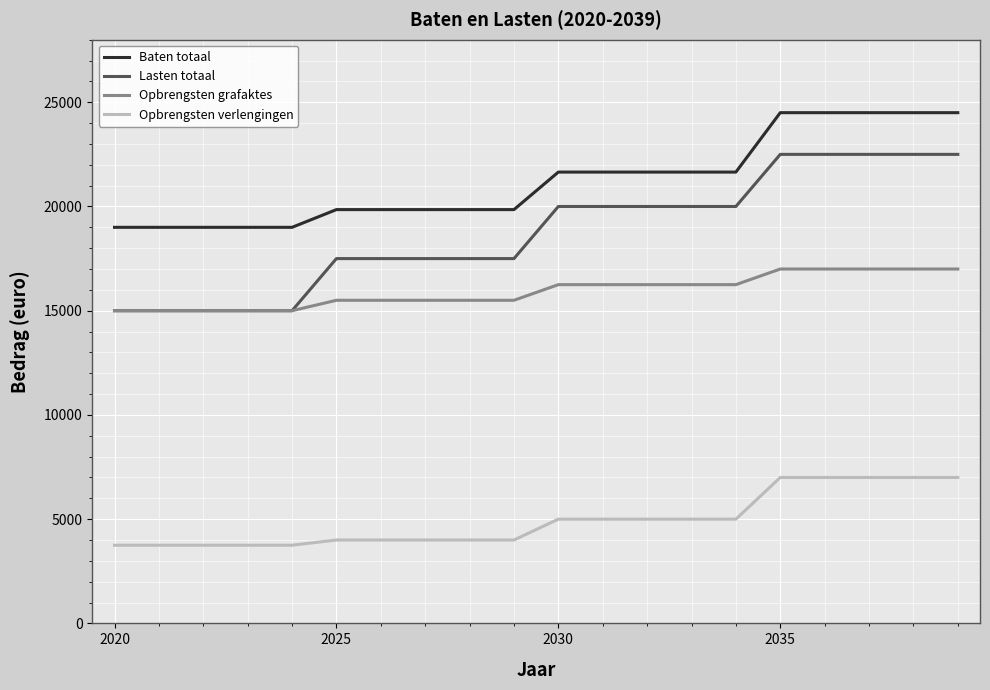

What is the difference between the maximum and minimum values in the Opbrengsten grafaktes series?

2000